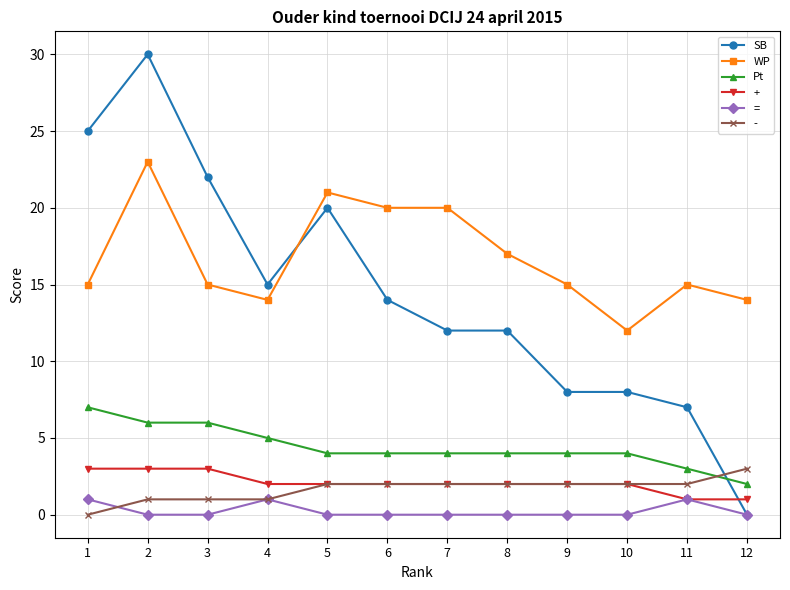

Which category has the lowest value in the Pt series?

12